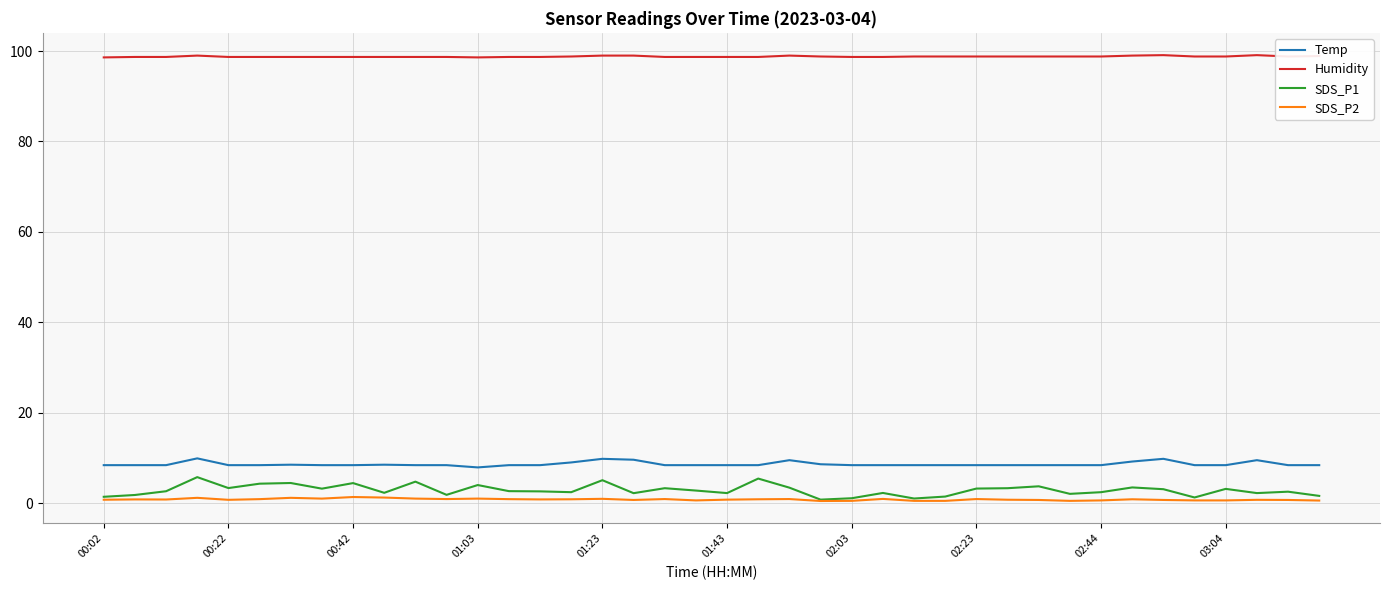

True or false: SDS_P2 and Temp cross at least once.

False